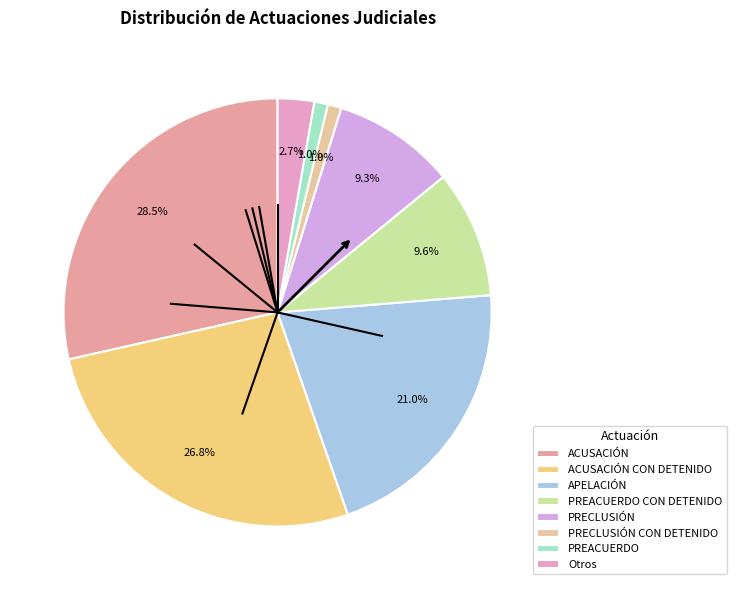

How many segments does this pie chart have?

8